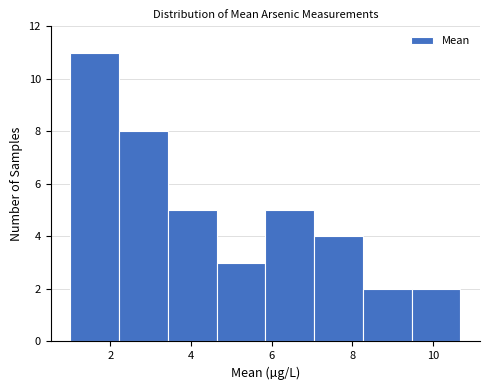

Which range on the x-axis has the tallest bar?

1.0 to 2.2